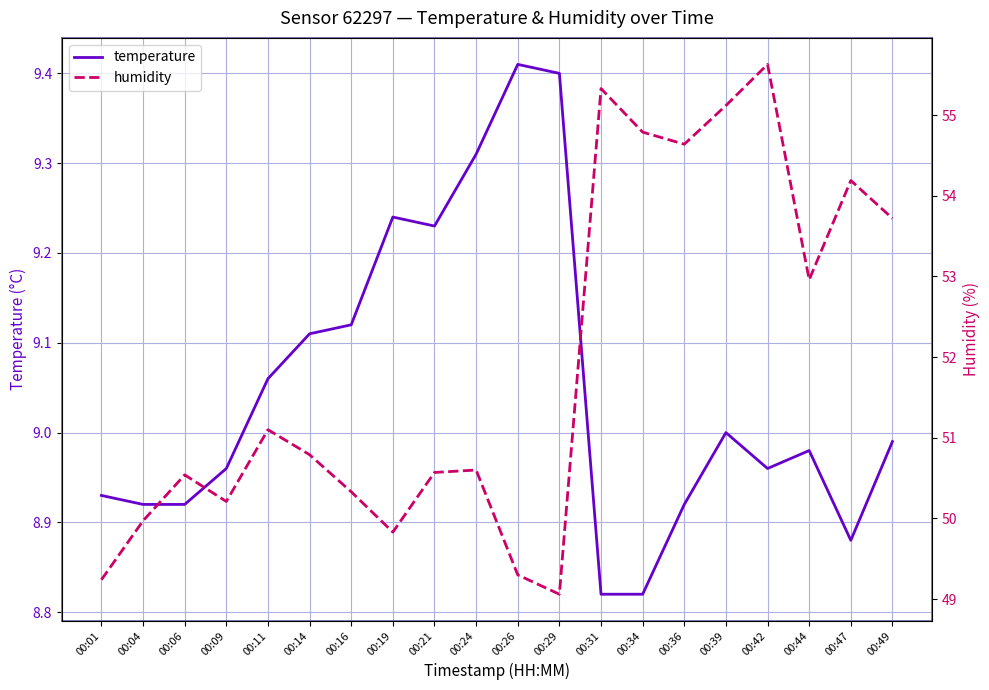

At 00:49, list the series in order from smallest to largest.

temperature, humidity